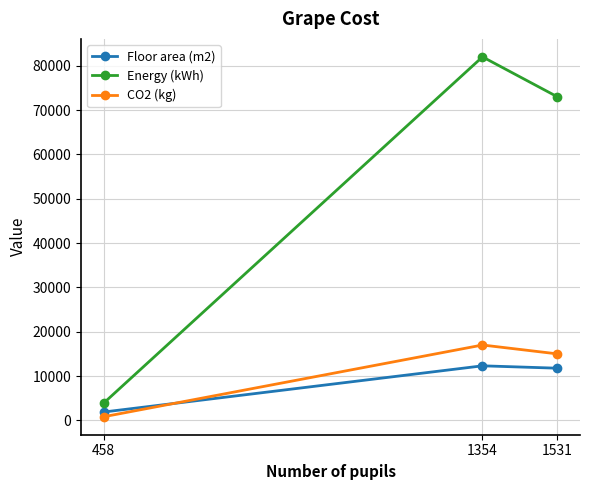

What is the minimum value for CO2 (kg)?

820